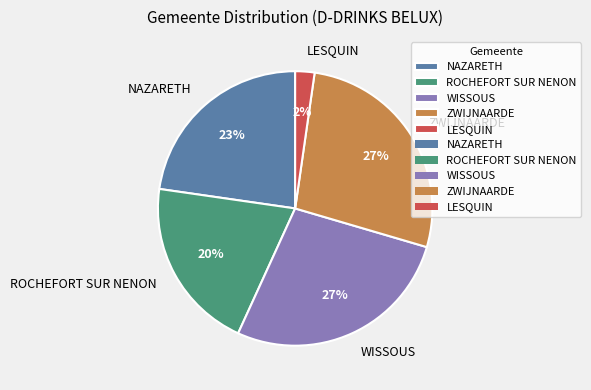

Is there any slice that represents more than half of the pie?

No